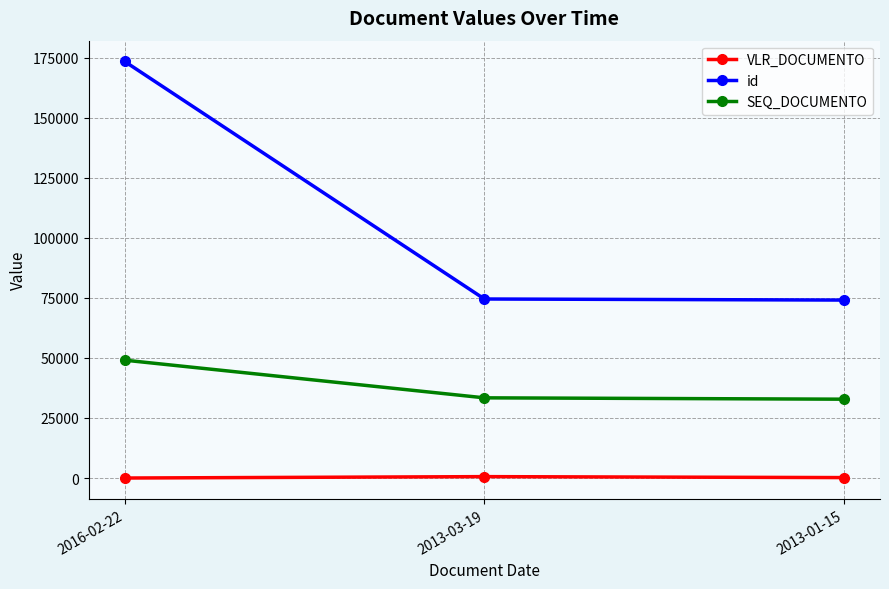

What is the average value of the SEQ_DOCUMENTO series?

38422